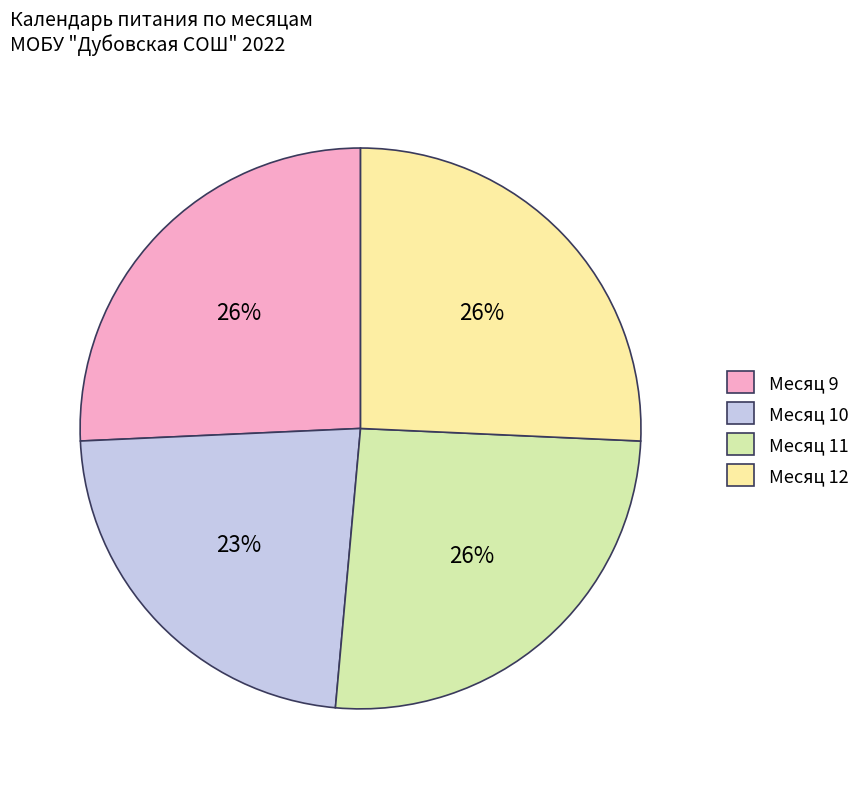

To the nearest percent, what portion does Месяц 12 represent?

26%